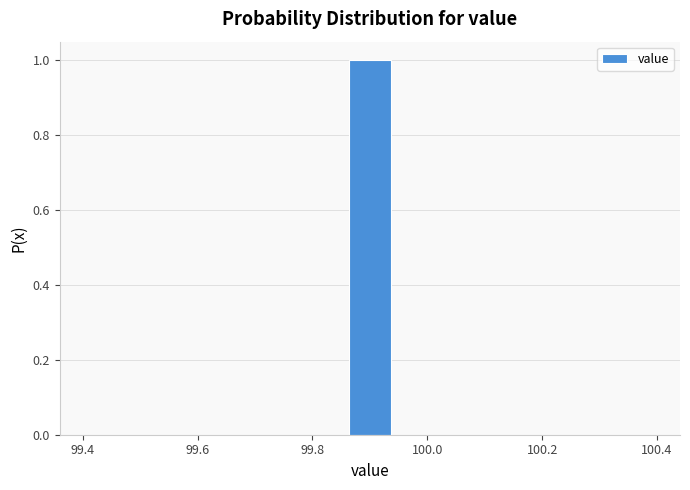

What is the height of the bar covering 99.86 to 99.94 on the x-axis? Neither the bar edges nor the heights are printed on the chart, so give them approximately, as read against the axes.

1